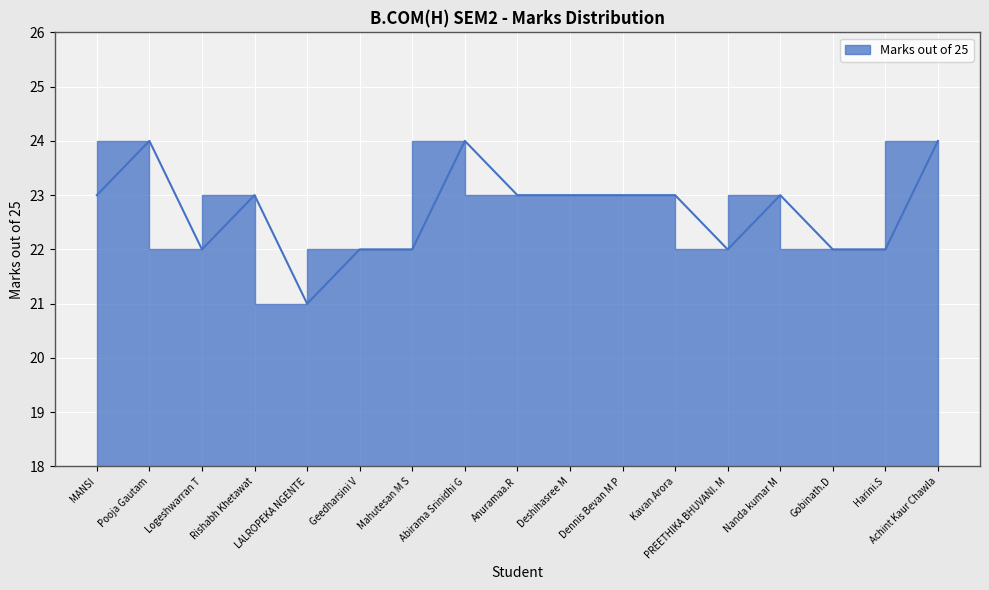

Which label corresponds to the largest value in the chart?

Pooja Gautam